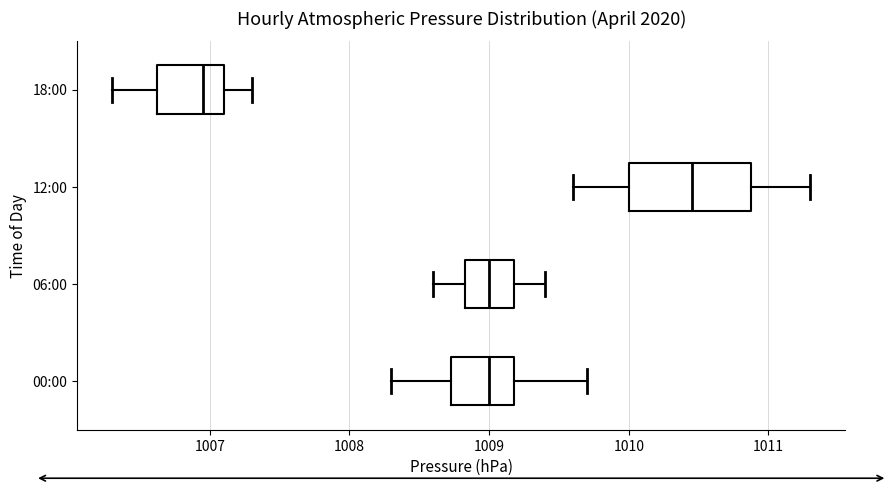

Which box's median line is the furthest to the right?

12:00